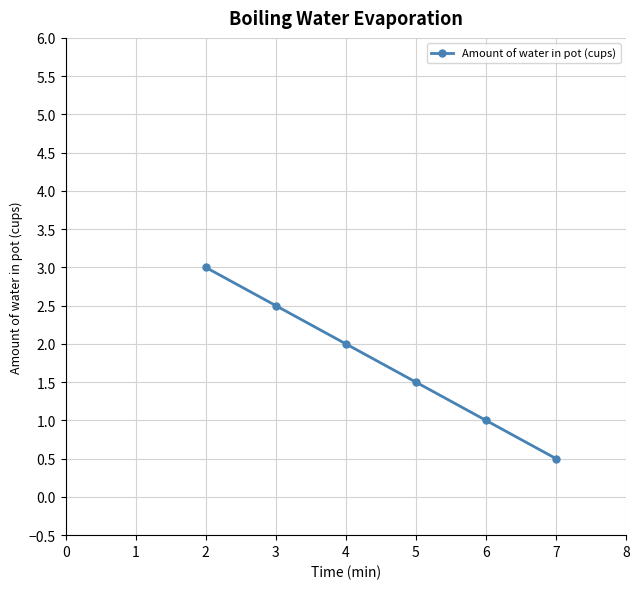

The chart shows a value of 2.8 at 4. True or false?

False